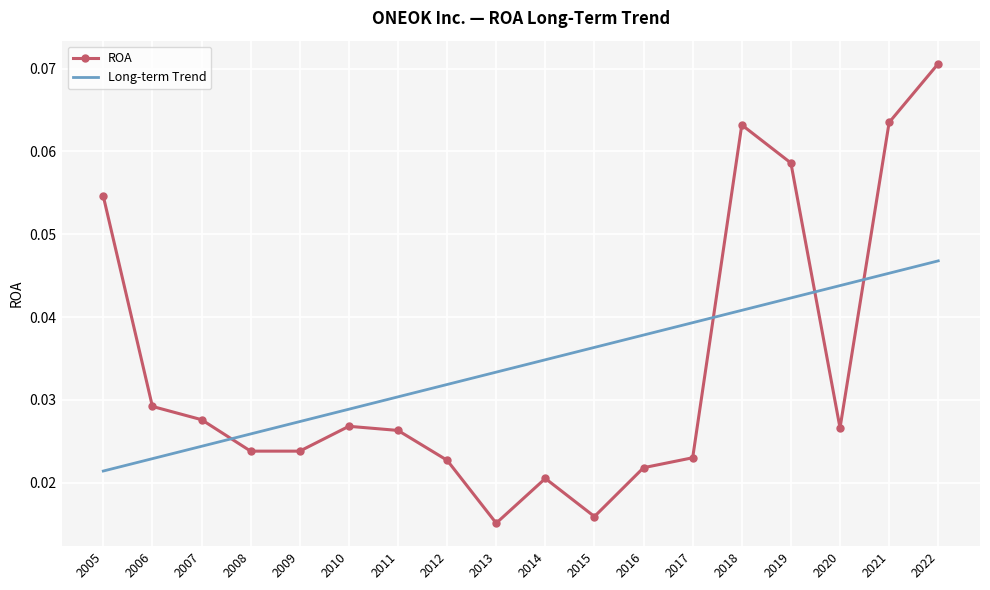

The value of ROA at 2005 is 0.0. True or false?

False